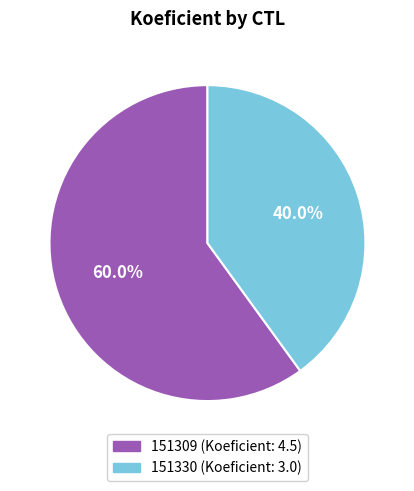

What is the smallest slice in the pie chart?

151330